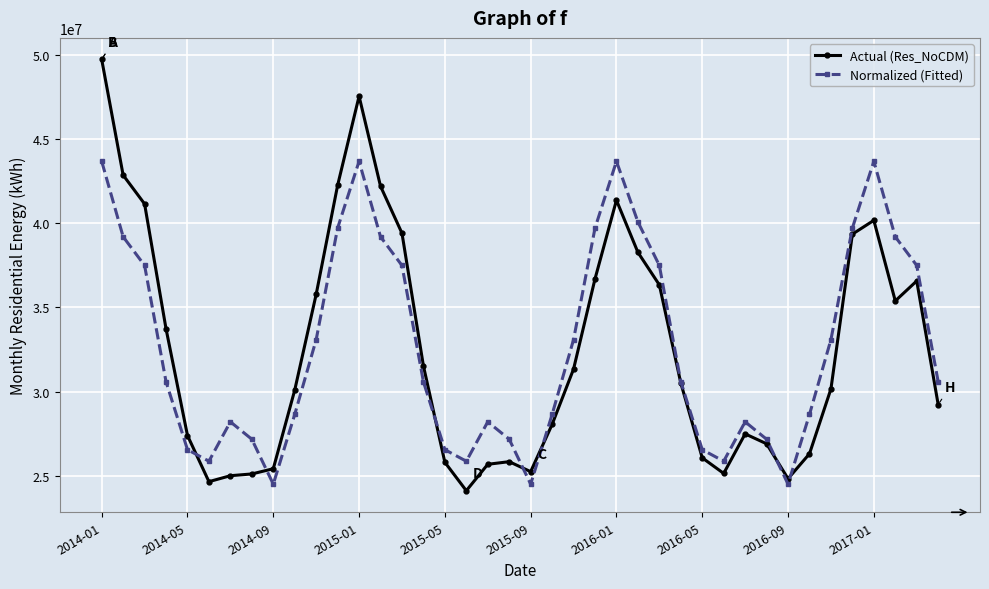

Which series has the widest spread of values?

Actual (Res_NoCDM)